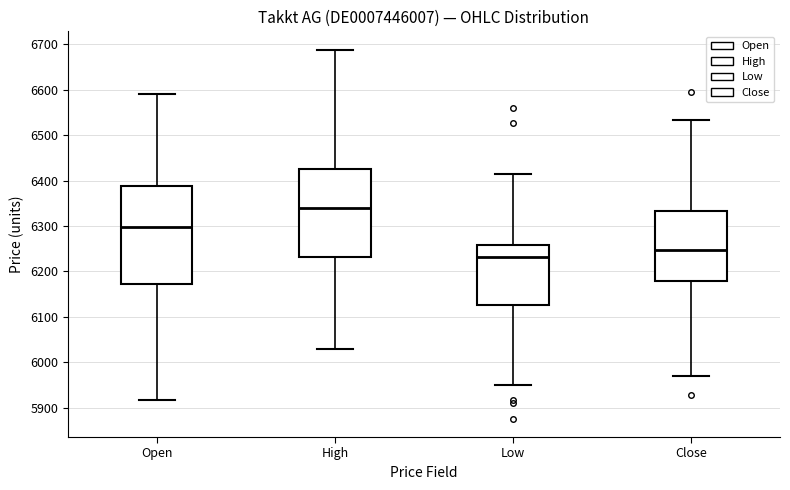

Which box's median line is the lowest?

Low